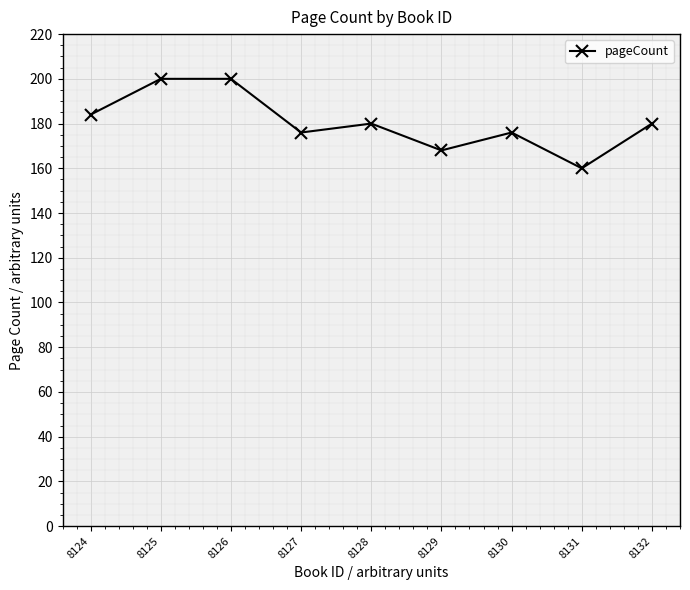

Is it true that the value at 8125 is 200?

True